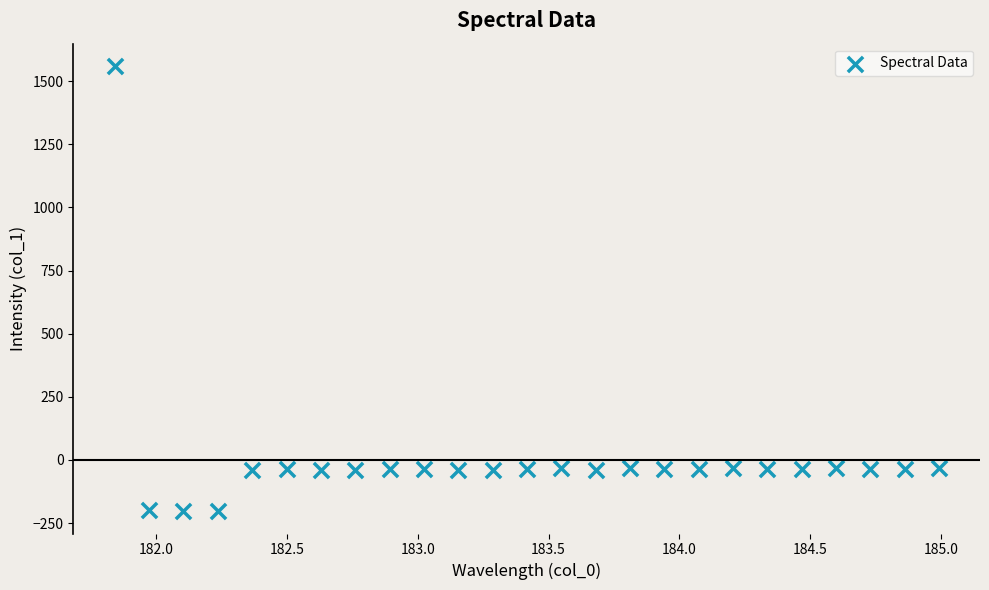

What is the range of X values (max minus min)?

3.1